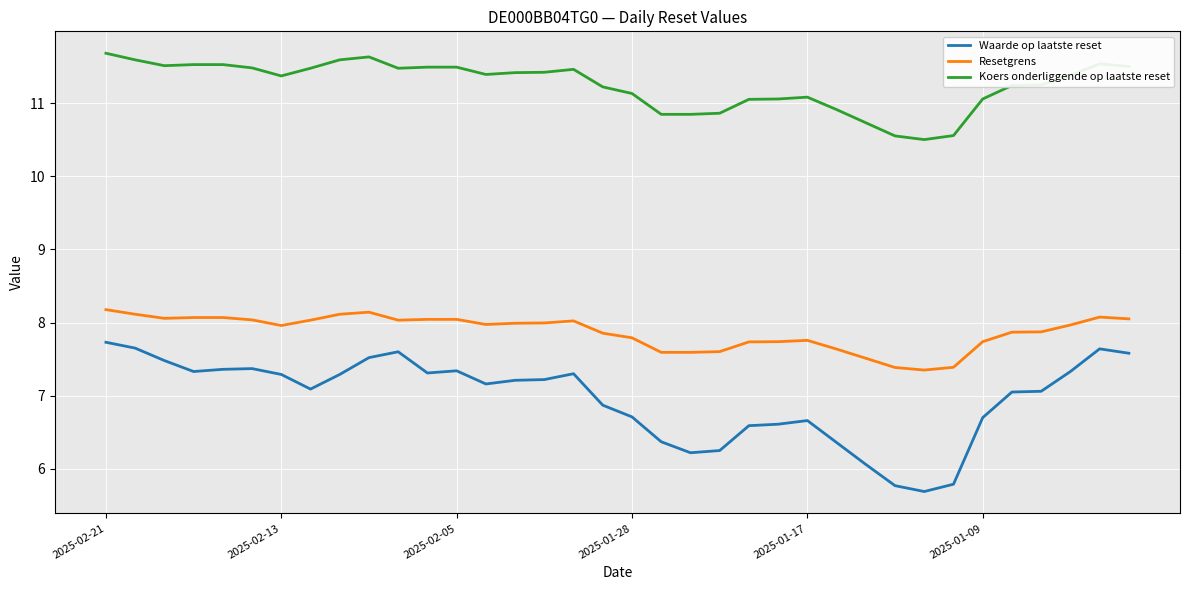

List the series in order of their peak value, lowest first.

Waarde op laatste reset, Resetgrens, Koers onderliggende op laatste reset